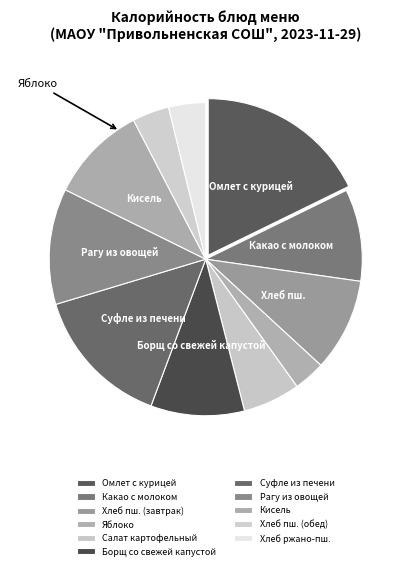

Count the number of slices in the pie.

11